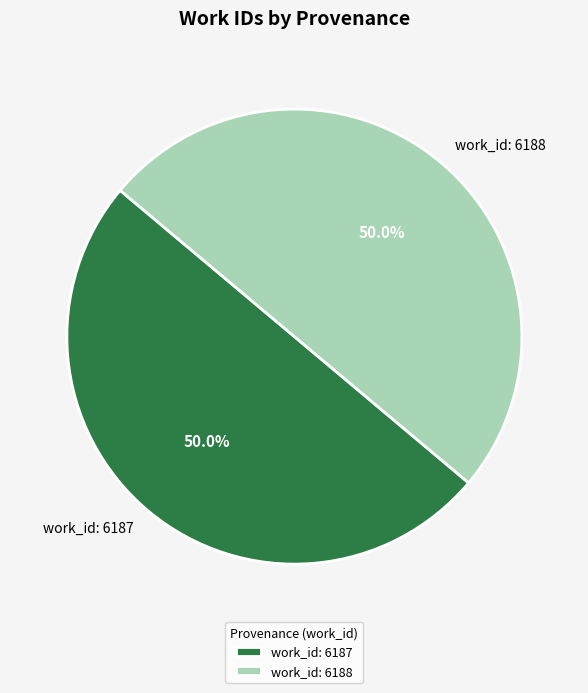

Approximately how many times larger is the value at work_id: 6188 compared to work_id: 6187?

1.0